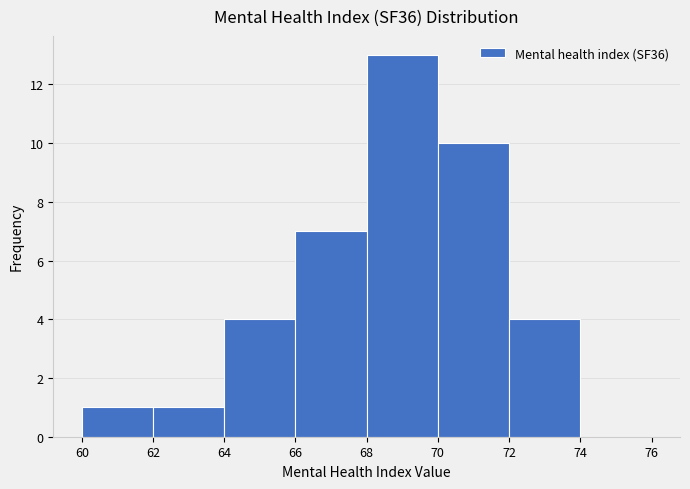

Which range on the x-axis has the tallest bar?

68 to 70